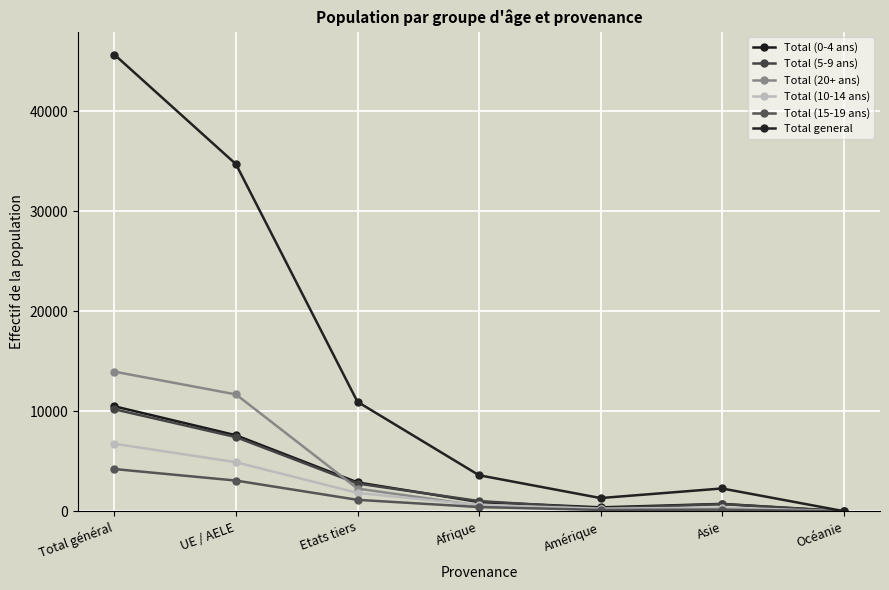

True or false: Total (0-4 ans) and Total general cross at least once.

False